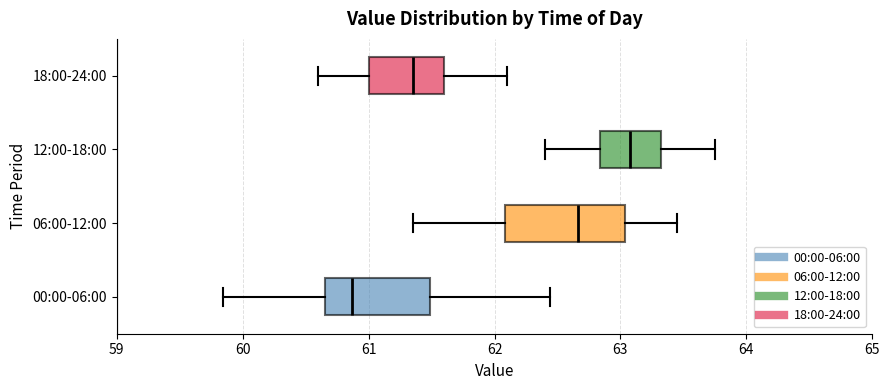

Where does the left whisker of the box for 06:00-12:00 end on the x-axis? The values are not printed on the chart, so give them approximately, as read against the axis.

61.4